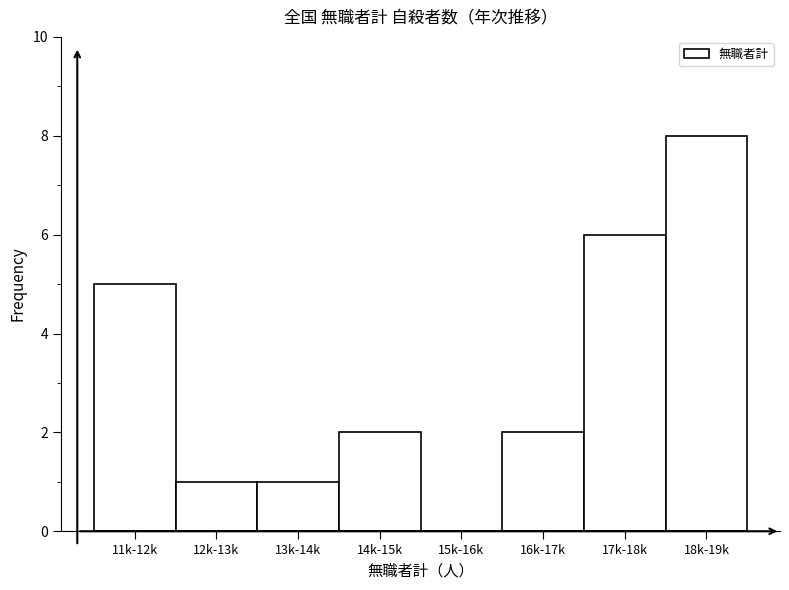

Reading left to right, transcribe all the data shown in this chart.

11k-12k=5	12k-13k=1	13k-14k=1	14k-15k=2	15k-16k=0	16k-17k=2	17k-18k=6	18k-19k=8